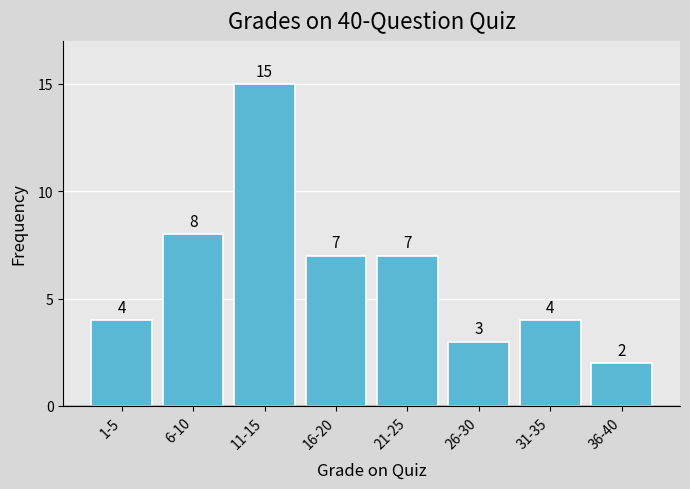

Reading left to right, list all the values displayed in this chart.

1-5=4	6-10=8	11-15=15	16-20=7	21-25=7	26-30=3	31-35=4	36-40=2